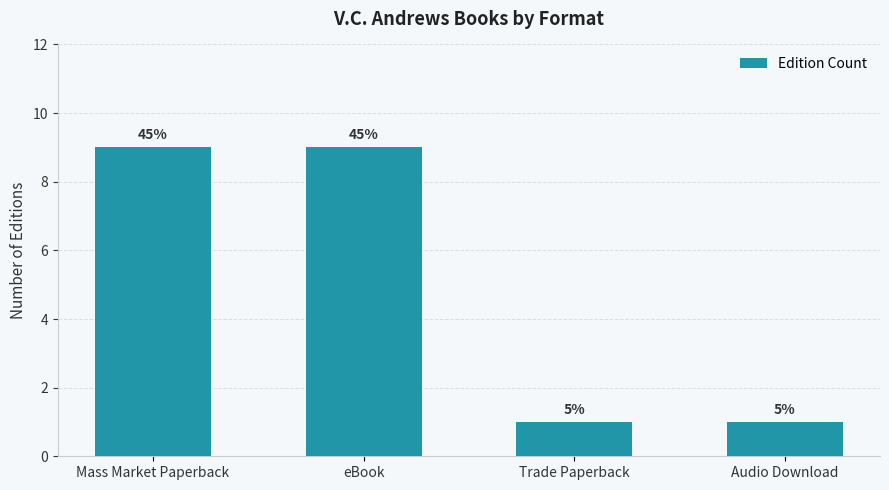

Rank the categories by value from lowest to highest.

Trade Paperback, Audio Download, Mass Market Paperback, eBook